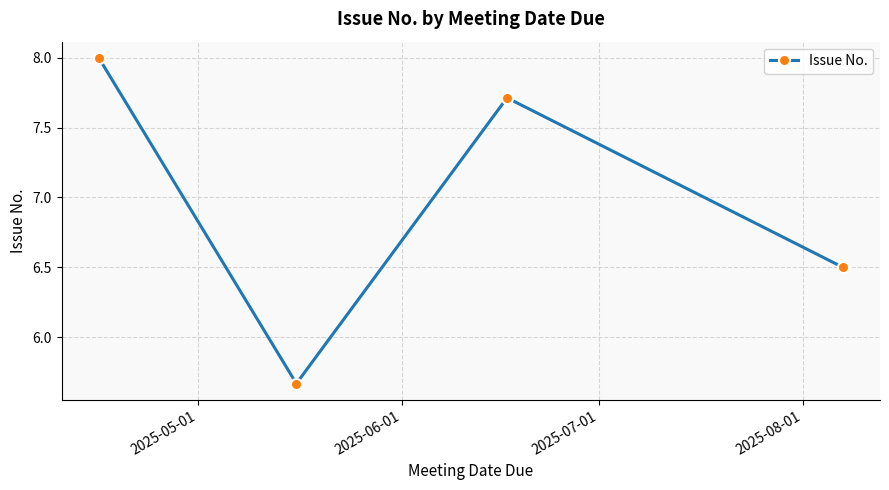

How many values exceed 7?

2